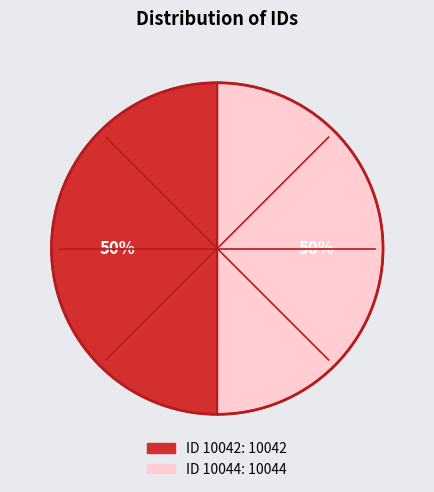

Is the sum of ID 10042 and ID 10044 greater than half?

Yes